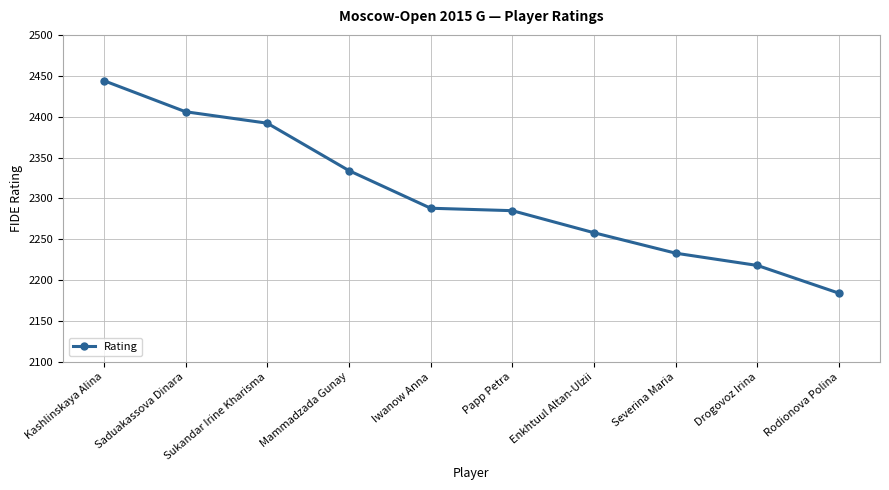

Reading right to left, extract all data points from this chart.

2184	2218	2233	2258	2285	2288	2334	2392	2406	2444